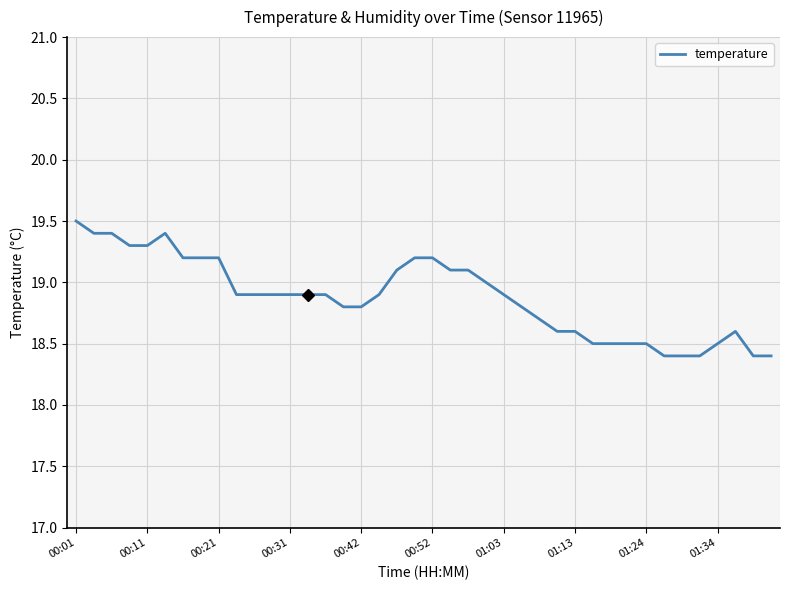

What is the maximum value shown in the chart?

19.5